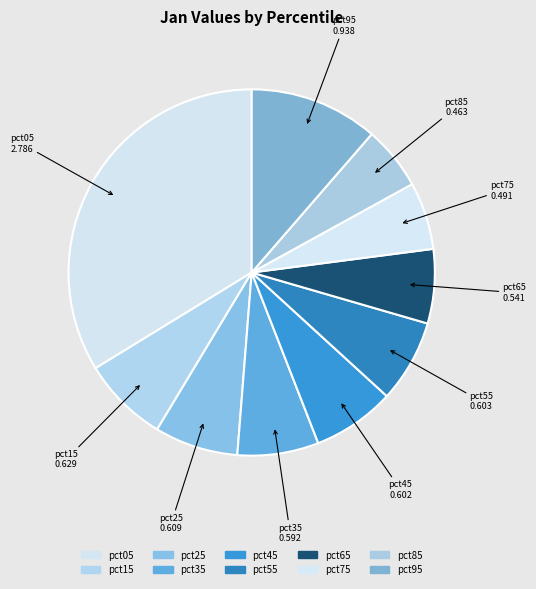

Which slice is the largest?

pct05